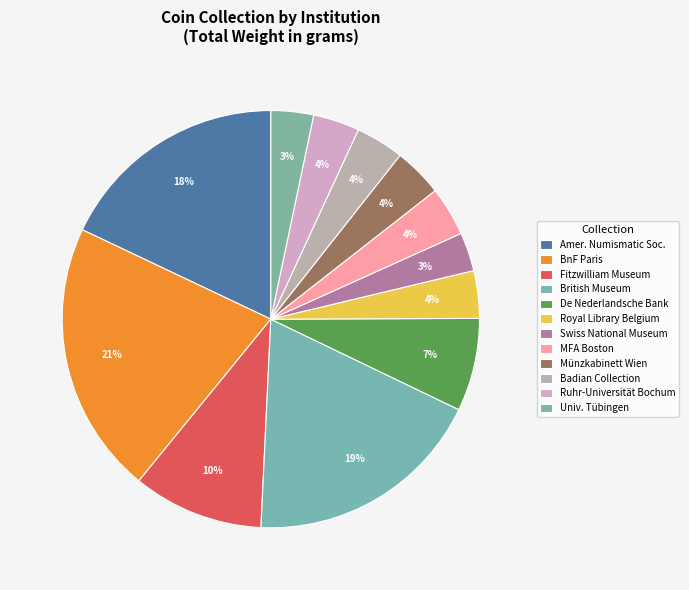

What is the largest slice in the pie chart?

Bibliothèque nationale de France